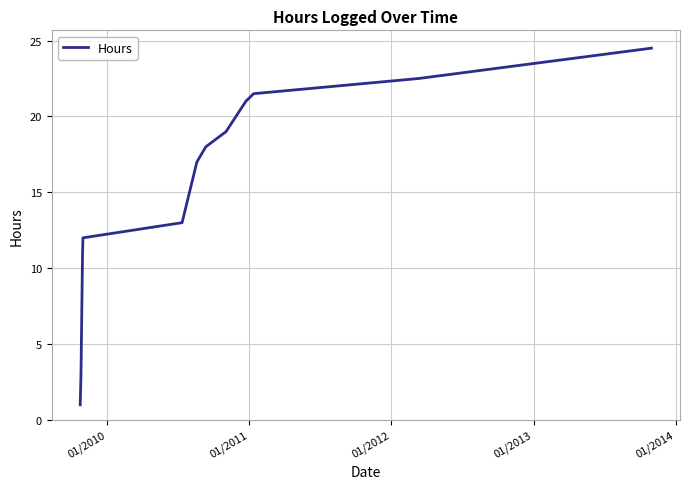

Reading left to right, list all the values displayed in this chart.

1.0	3.0	7.0	11.0	12.0	13.0	17.0	18.0	19.0	21.0	21.5	22.5	24.5